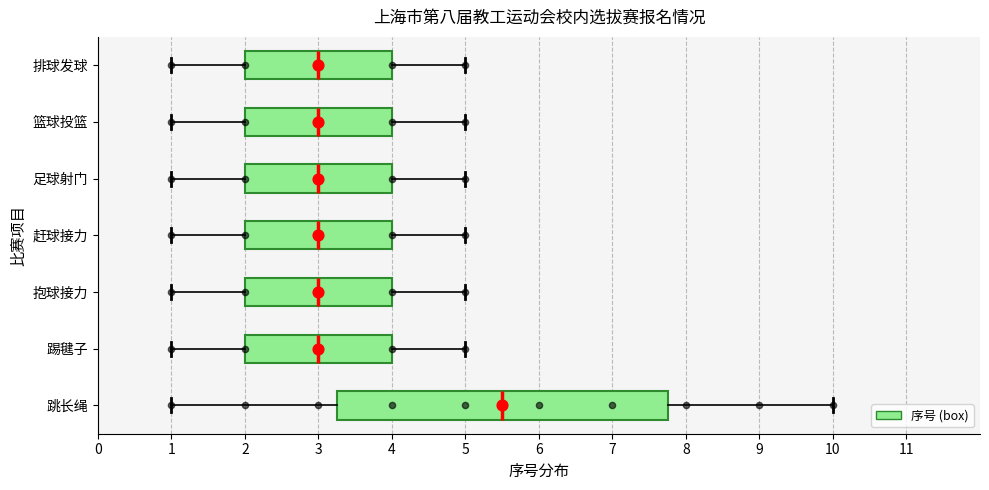

Where does the right whisker of the box for 抱球接力 end on the x-axis? The values are not printed on the chart, so give them approximately, as read against the axis.

5.0